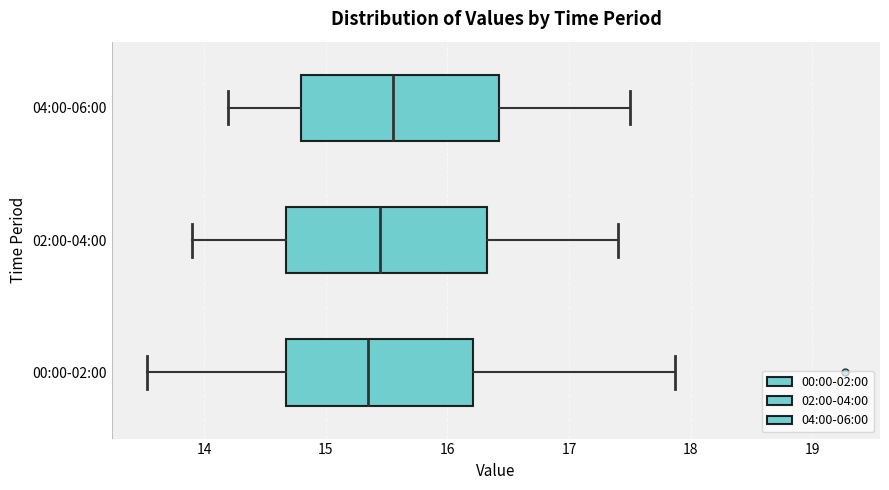

Reading bottom to top, read every box against the x-axis: the position of its median line, the range the box covers, and the ends of its whiskers. The values are not printed on the chart, so give them approximately, as read against the axis.

00:00-02:00: median 15.4, box 14.7 to 16.2, whiskers 13.5 to 17.9
02:00-04:00: median 15.5, box 14.7 to 16.3, whiskers 13.9 to 17.4
04:00-06:00: median 15.6, box 14.8 to 16.4, whiskers 14.2 to 17.5